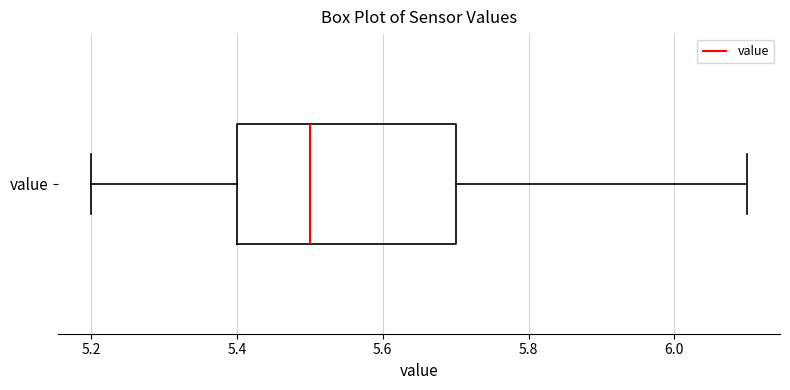

Where does the right whisker of the box for value end on the x-axis? The values are not printed on the chart, so give them approximately, as read against the axis.

6.1